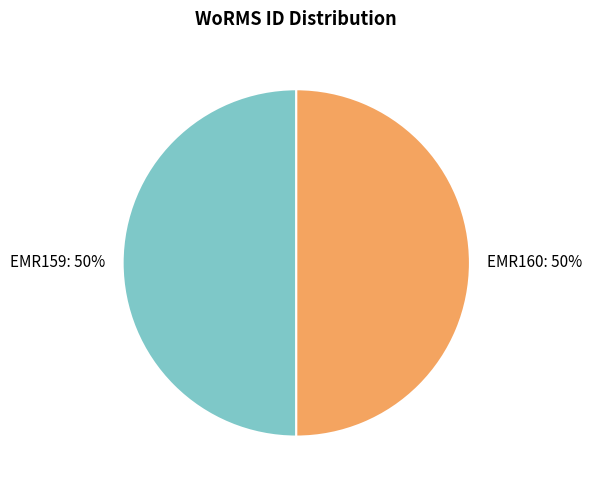

To the nearest percent, what percentage of the pie is EMR159?

50%